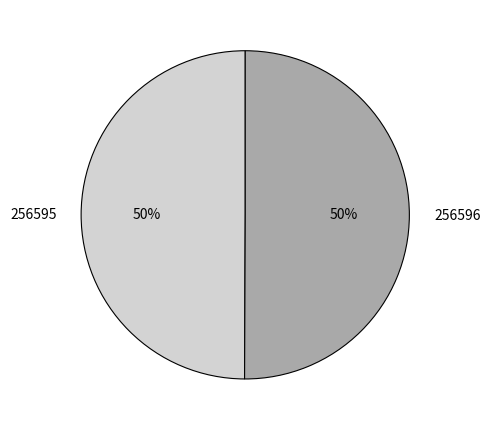

To the nearest percent, what is the combined percentage of 256596 and 256595?

100%